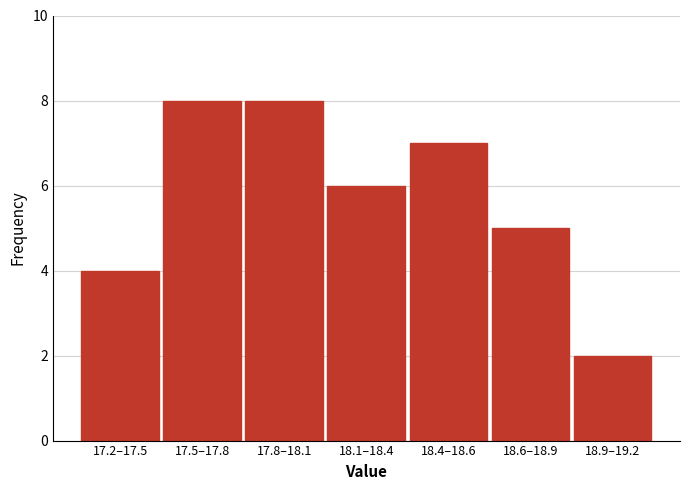

Reading left to right, transcribe all the data shown in this chart.

4	8	8	6	7	5	2